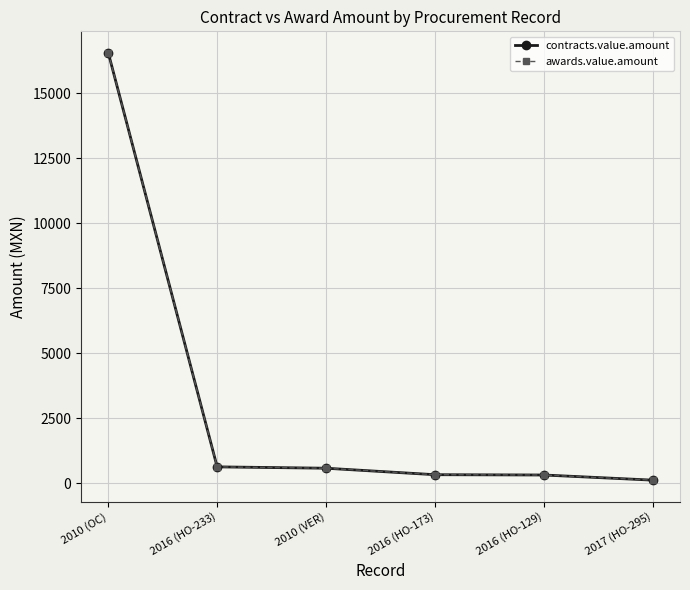

Which series has the largest range (max minus min)?

contracts.value.amount